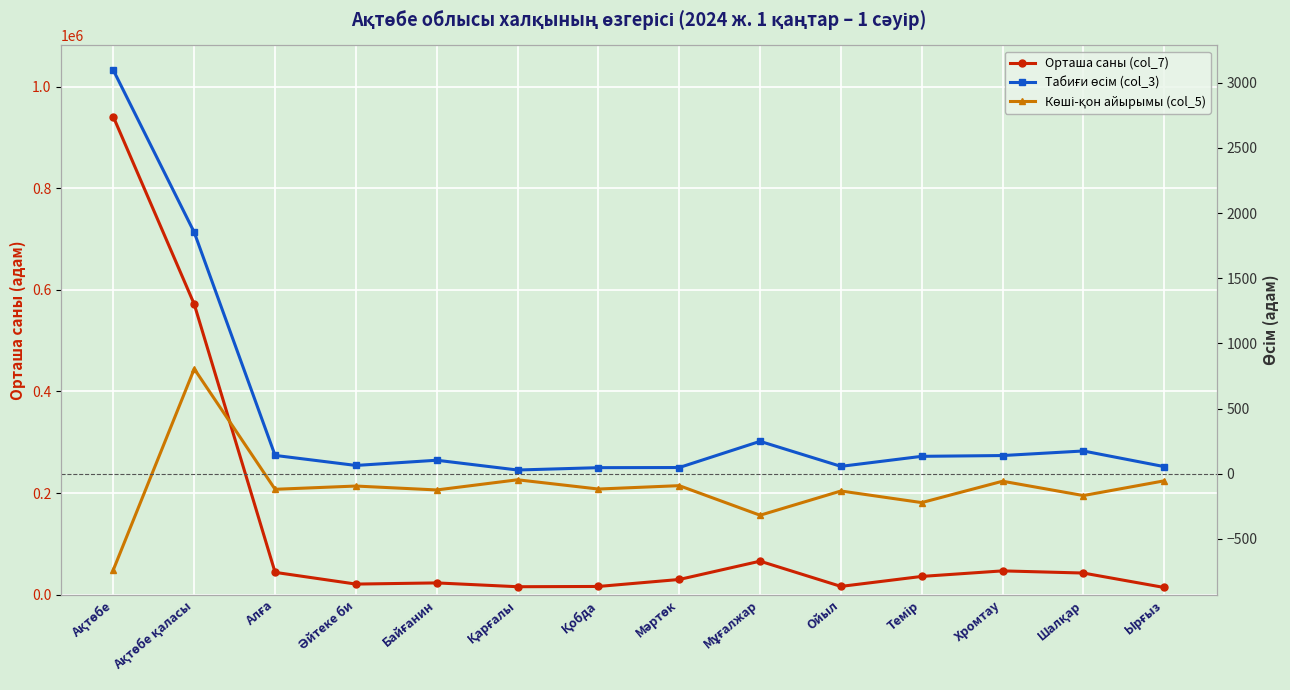

Reading left to right, transcribe all the data shown in this chart.

Орташа саны (col_7): 940585	571803	43725	20617	22930	15425	15939	29695	65749	16050	35718	46639	42366	13929
Табиғи өсім (col_3): 3095	1852	141	64	104	29	47	48	249	57	134	140	175	55
Көші-қон айырымы (col_5): -735	805	-119	-94	-124	-46	-117	-91	-318	-132	-221	-57	-167	-54